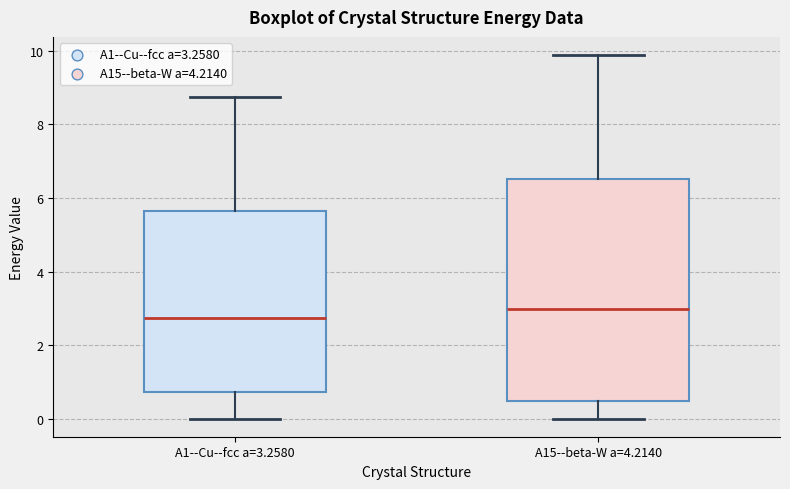

Where does the median line of the box for A15--beta-W a=4.2140 sit on the y-axis? The values are not printed on the chart, so give them approximately, as read against the axis.

3.0